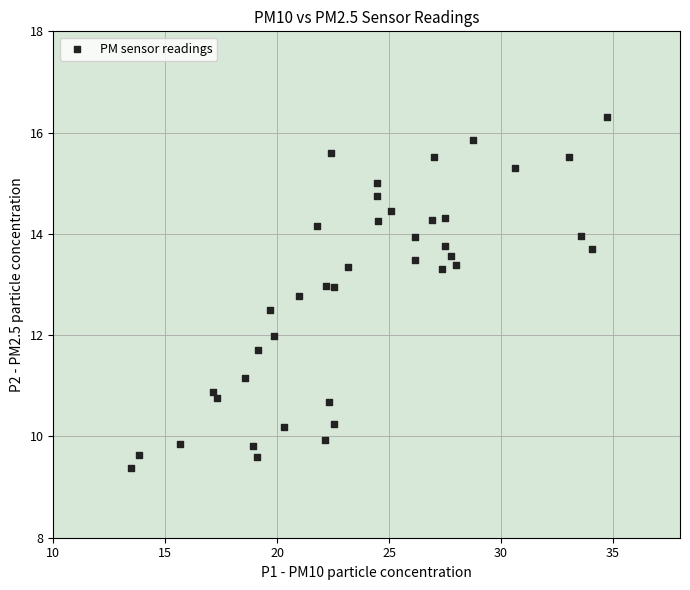

What is the range of Y values (max minus min)?

6.9